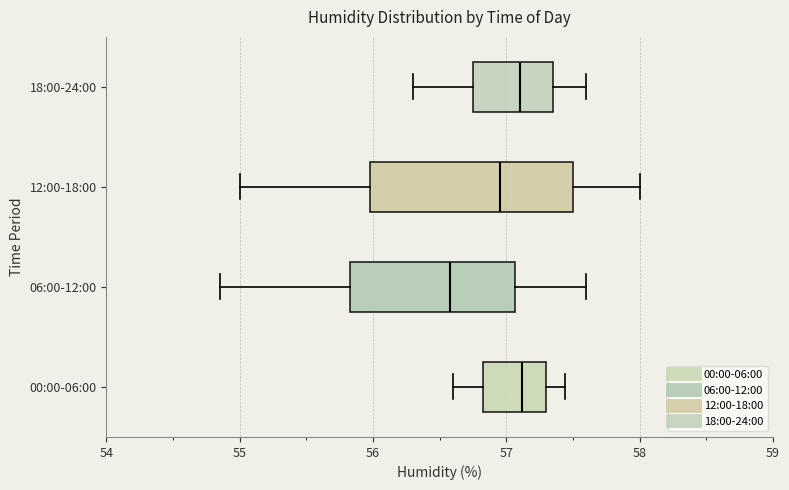

Which box is the widest, from its left edge to its right edge?

12:00-18:00